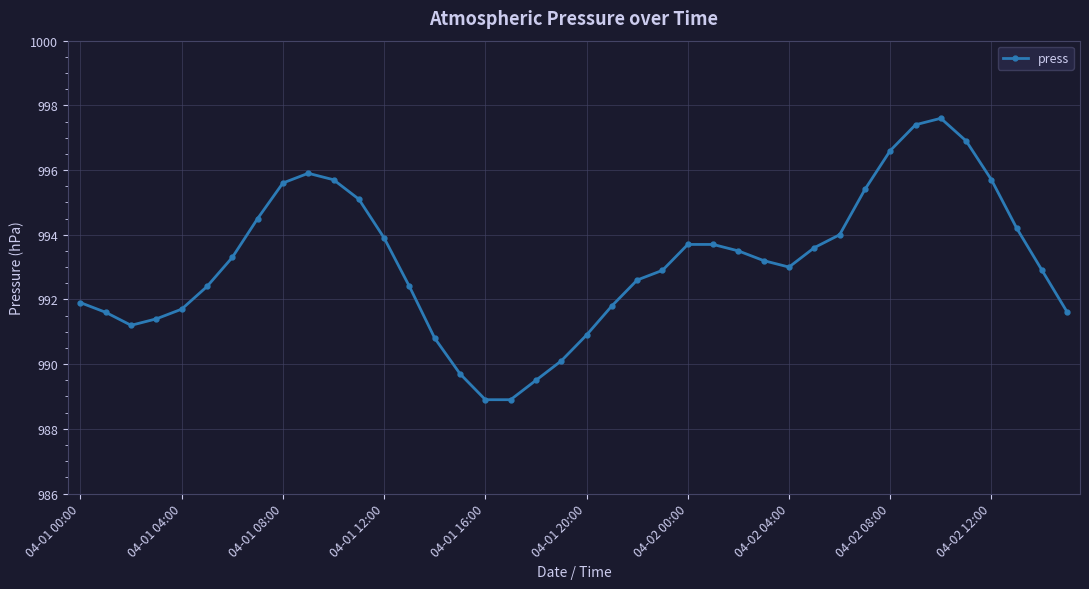

What is the minimum value shown in the chart?

988.9